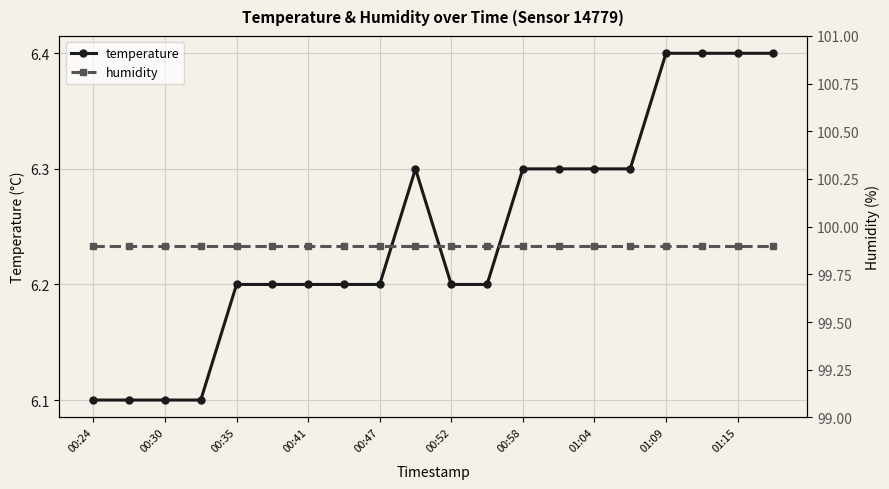

What is the minimum value for temperature?

6.1